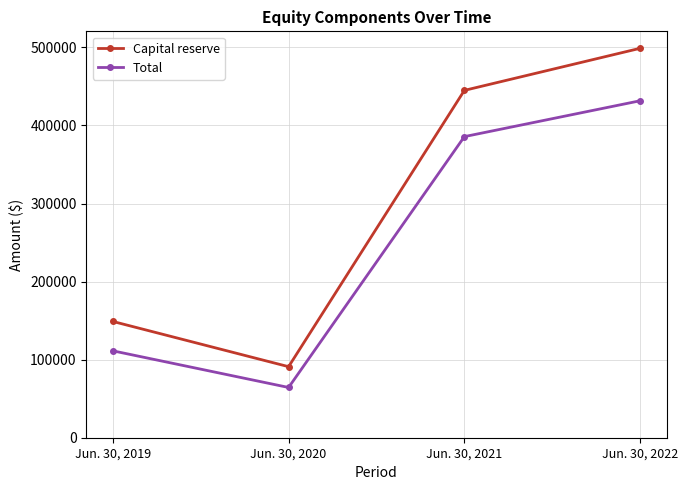

What is the average value of the Capital reserve series?

295948